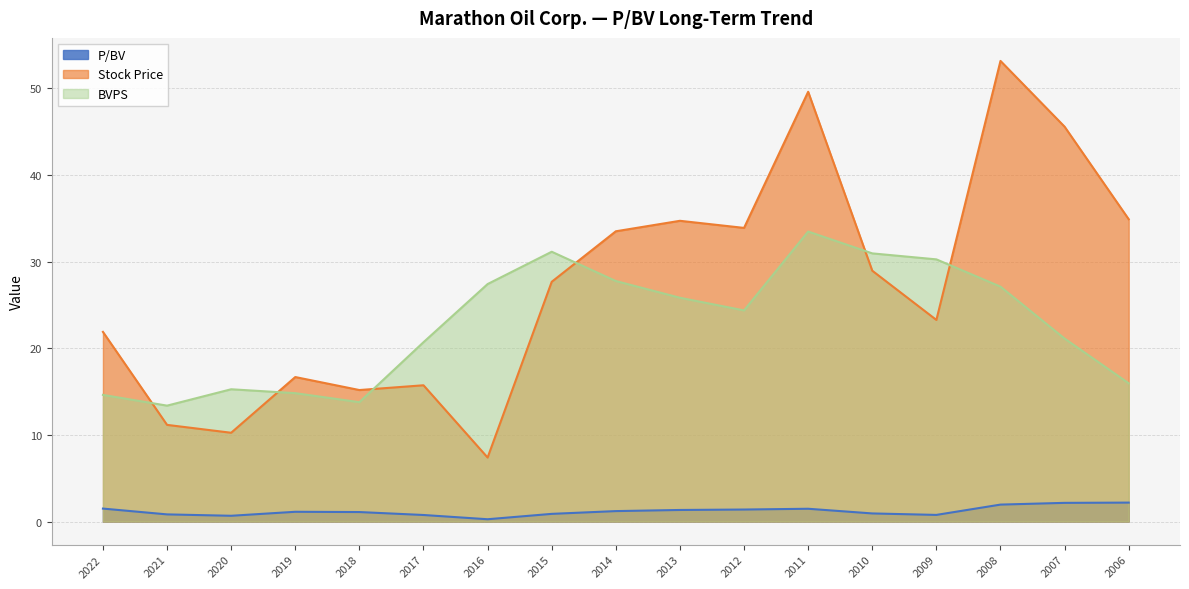

What is the difference between the Stock Price values at 2012 and 2020?

23.6